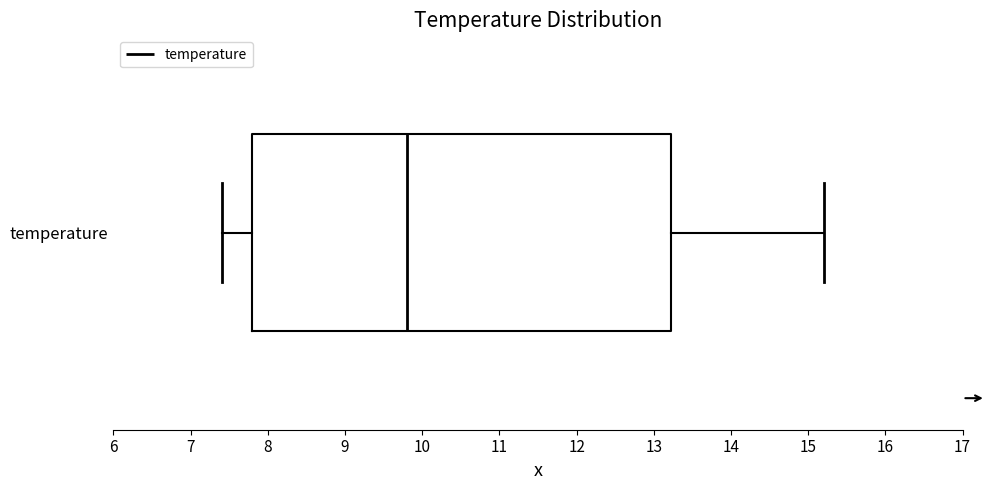

Read this box plot against the x-axis: the position of the median line, the range covered by the box, and the ends of both whiskers. The values are not printed on the chart, so give them approximately, as read against the axis.

median 9.8, box 7.8 to 13.2, whiskers 7.4 to 15.2